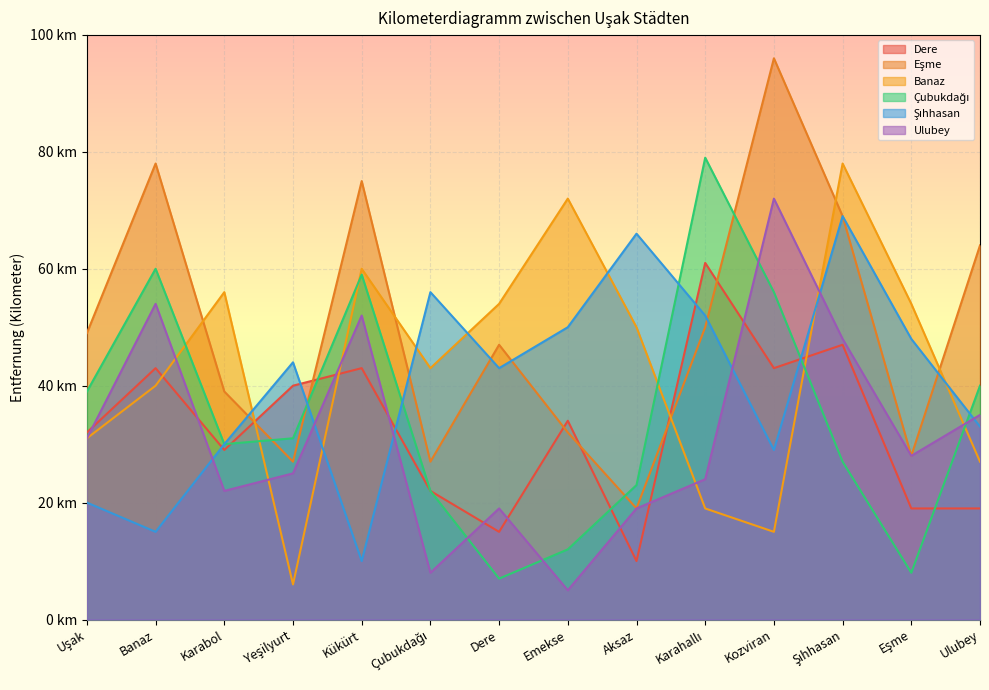

Which has a higher value, Karahallı or Çubukdağı?

Karahallı